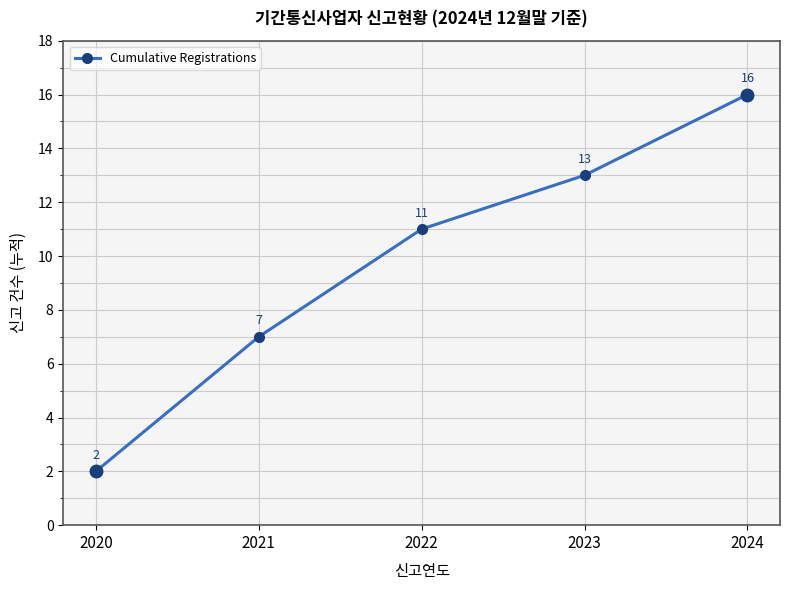

What is the minimum value shown in the chart?

2